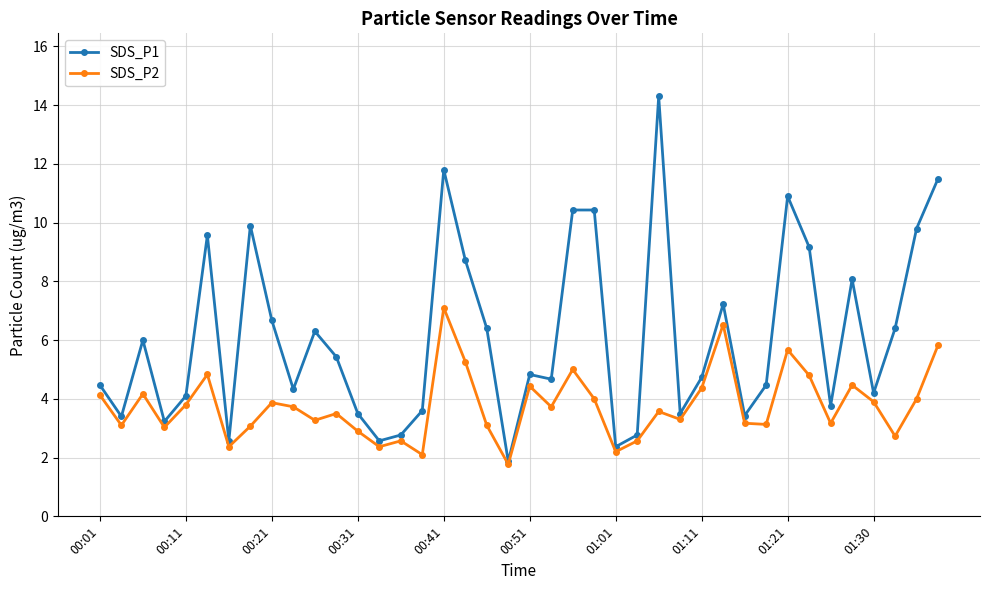

Which series has the widest spread of values?

SDS_P1